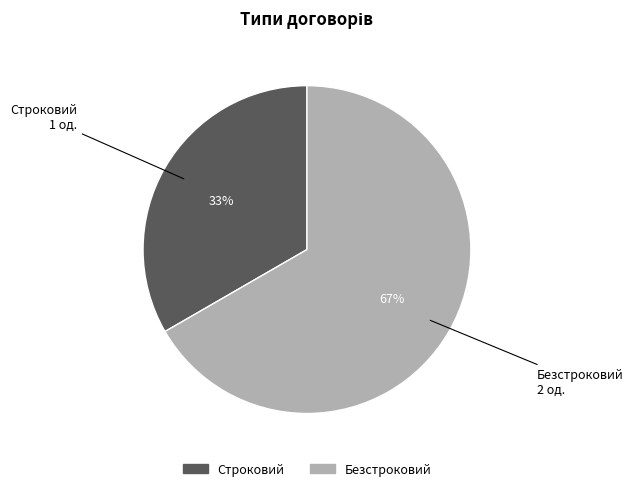

What percentage is the Строковий slice, to the nearest percent?

33%